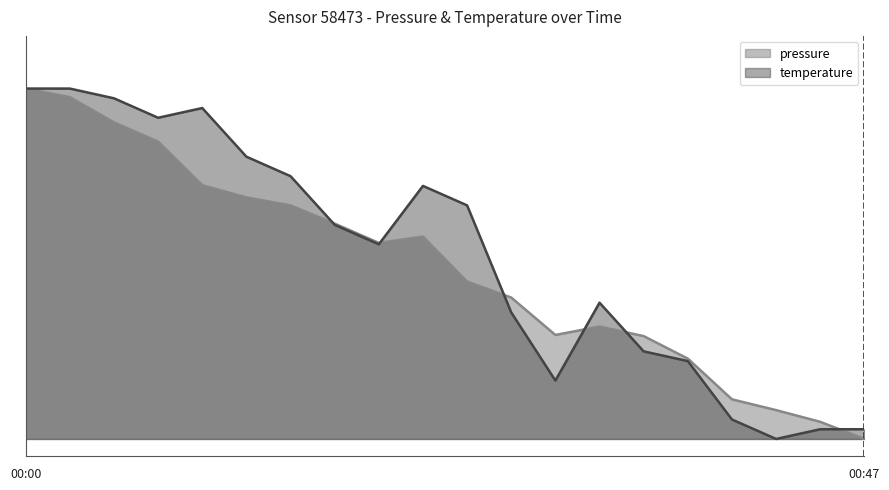

List the labels in order of pressure value, largest first.

00:00, 00:02, 00:05, 00:08, 00:10, 00:13, 00:15, 00:17, 00:22, 00:20, 00:25, 00:27, 00:32, 00:30, 00:34, 00:37, 00:39, 00:42, 00:44, 00:47